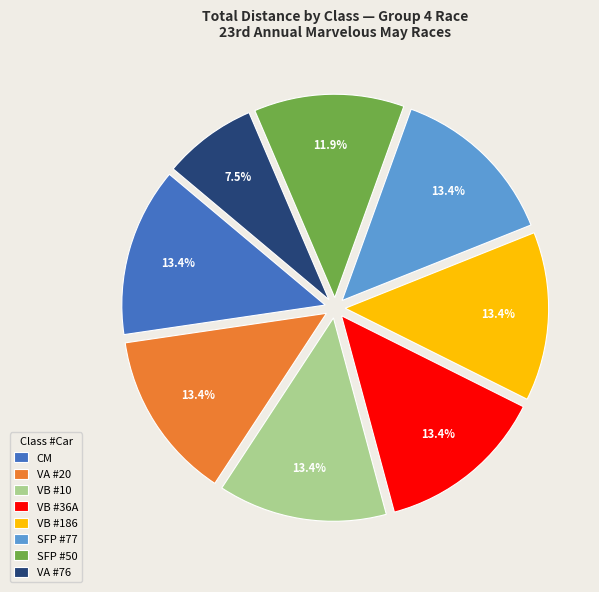

Does any single category account for the majority?

No